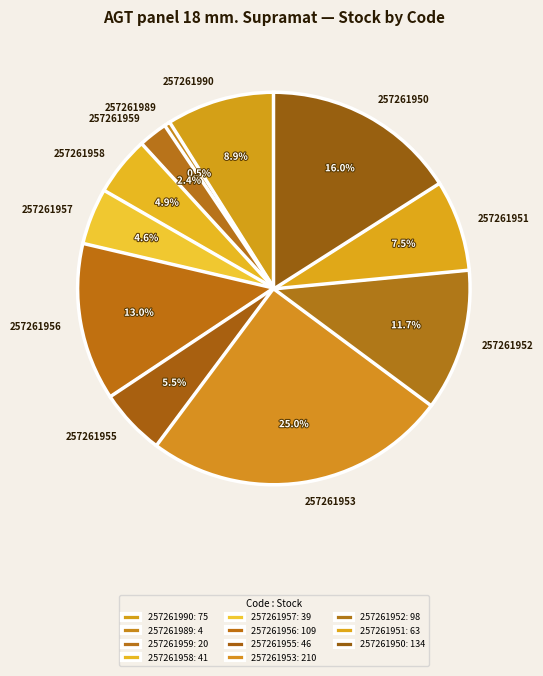

What portion of the pie excludes 257261950?

84.0%